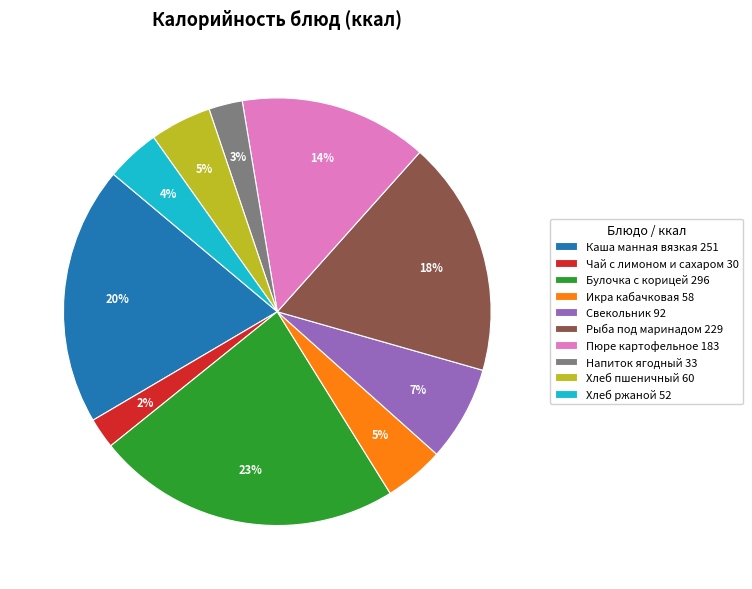

How many segments does this pie chart have?

10